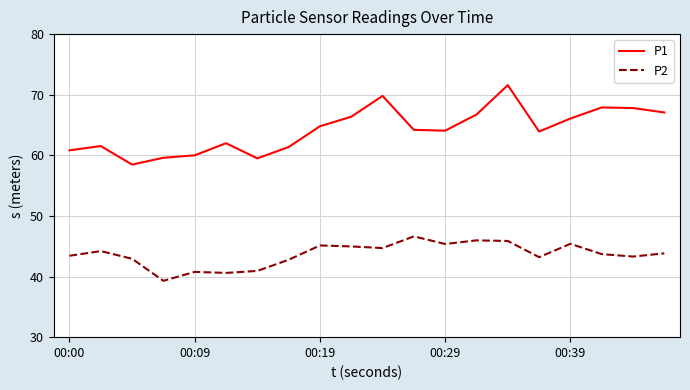

Which series has the widest spread of values?

P1